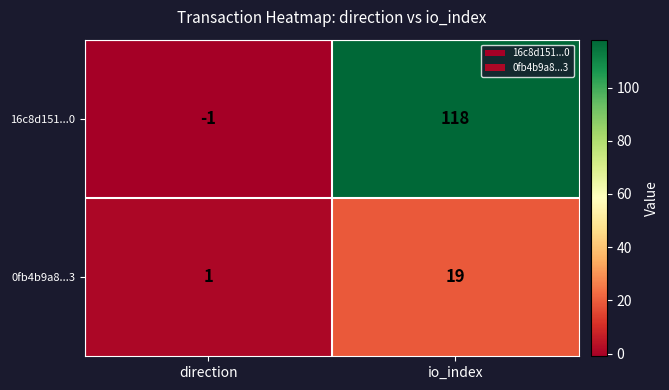

What is the maximum value shown in the chart?

118